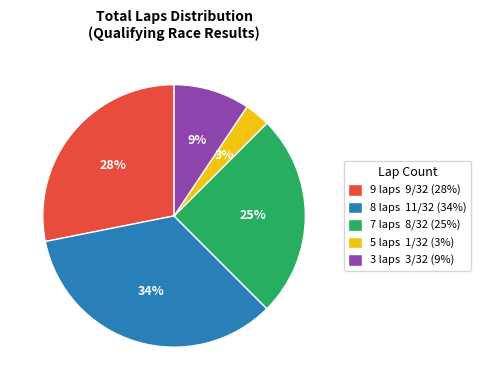

Count the number of slices in the pie.

5